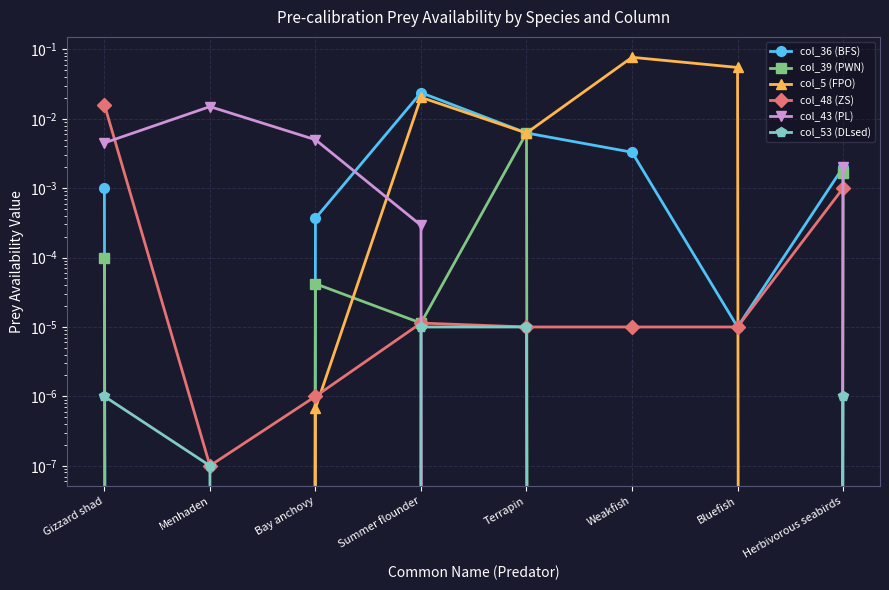

How many values in the col_5 (FPO) series exceed 0?

5